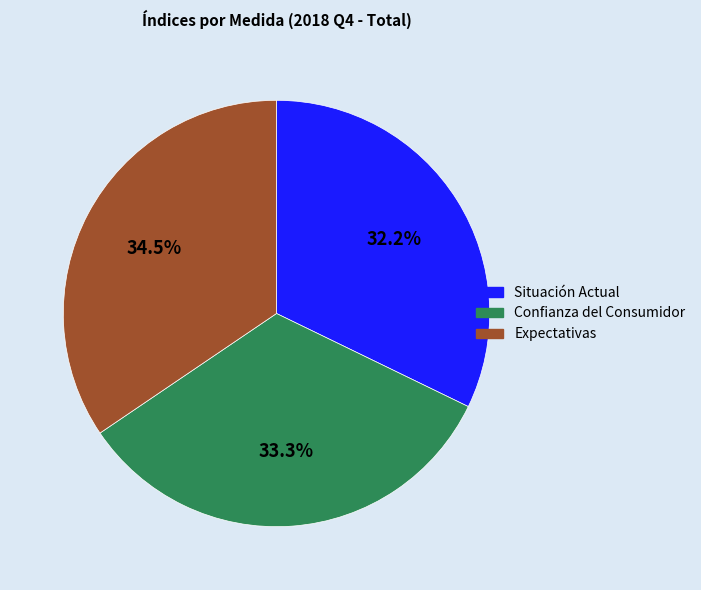

To the nearest percent, what is the average slice percentage?

33%